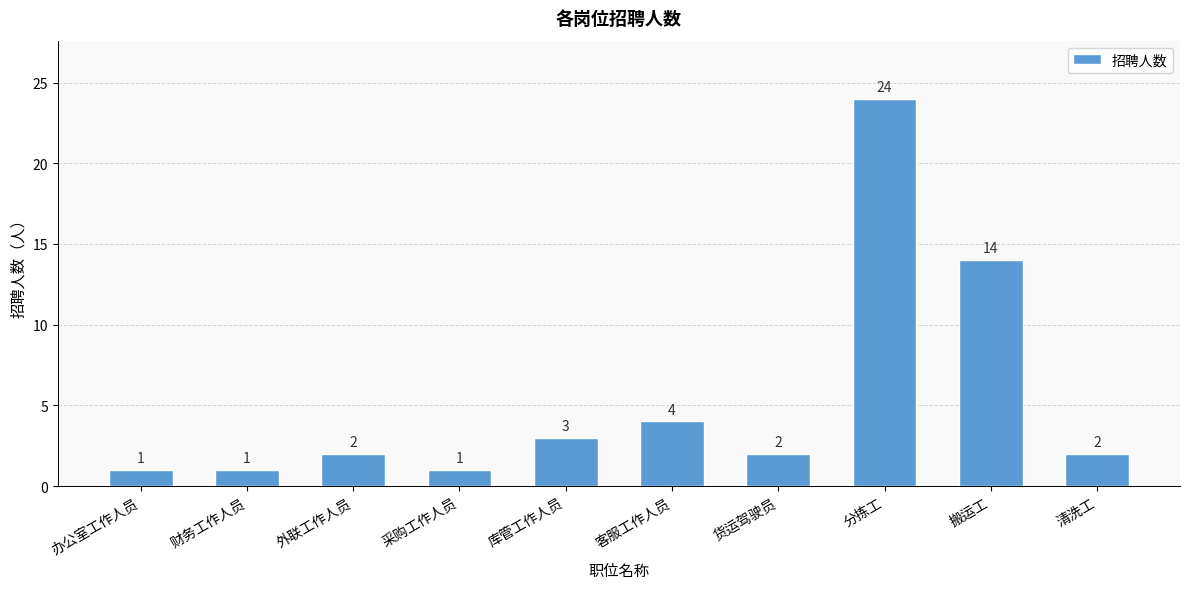

What is the difference between the maximum and minimum values?

23